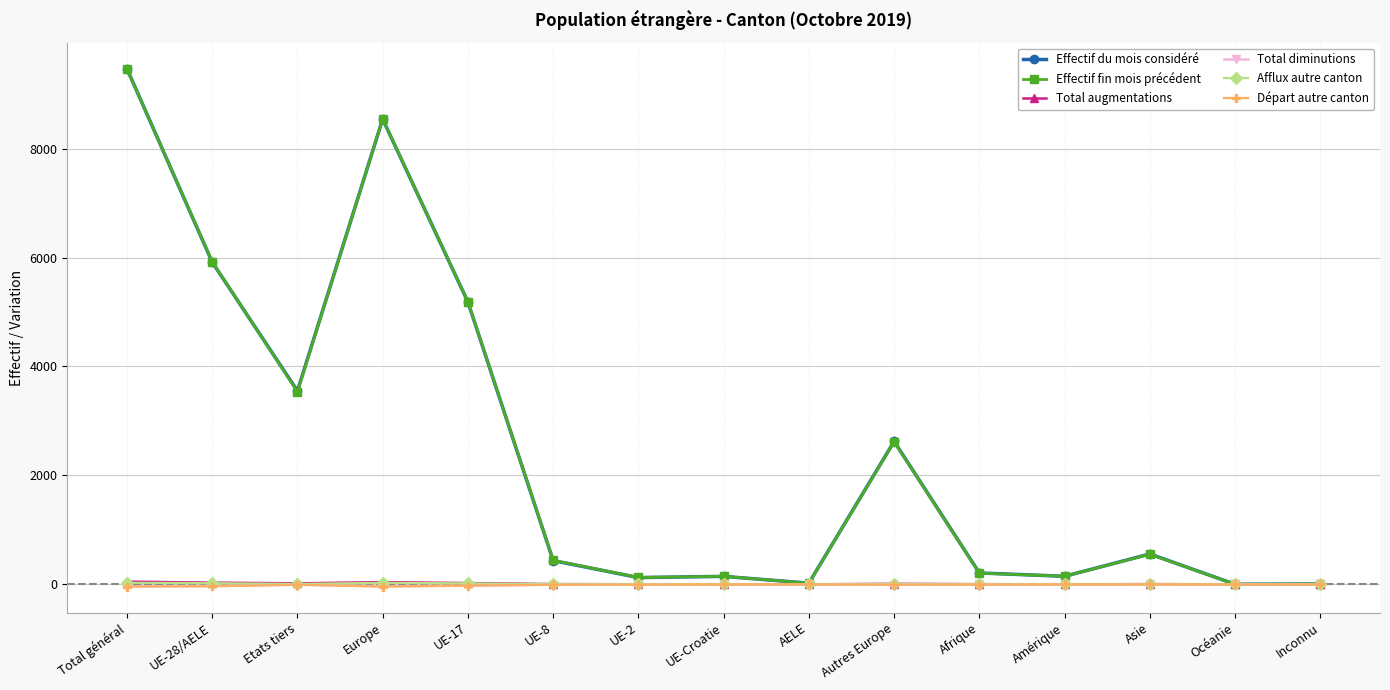

True or false: Effectif du mois considéré has a value of 8541 at Europe.

True